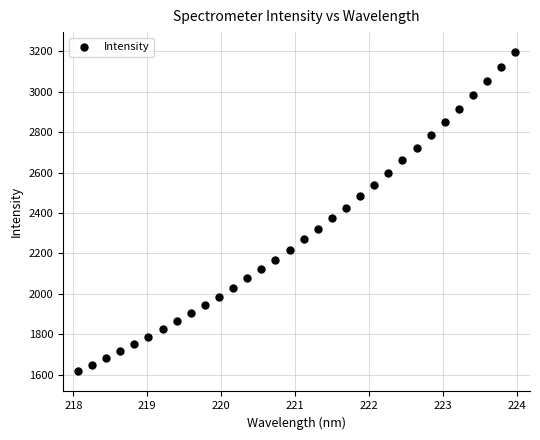

What is the range of X values (max minus min)?

5.9